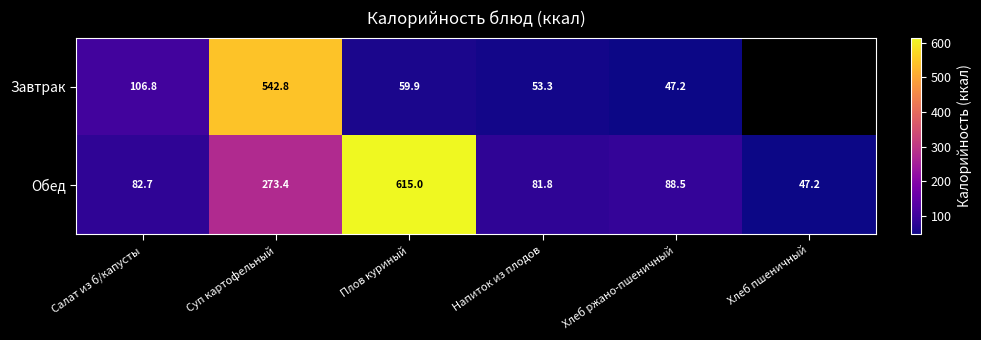

Is the value of Завтрак at Напиток из плодов greater than the value of Обед at Салат из б/капусты?

No